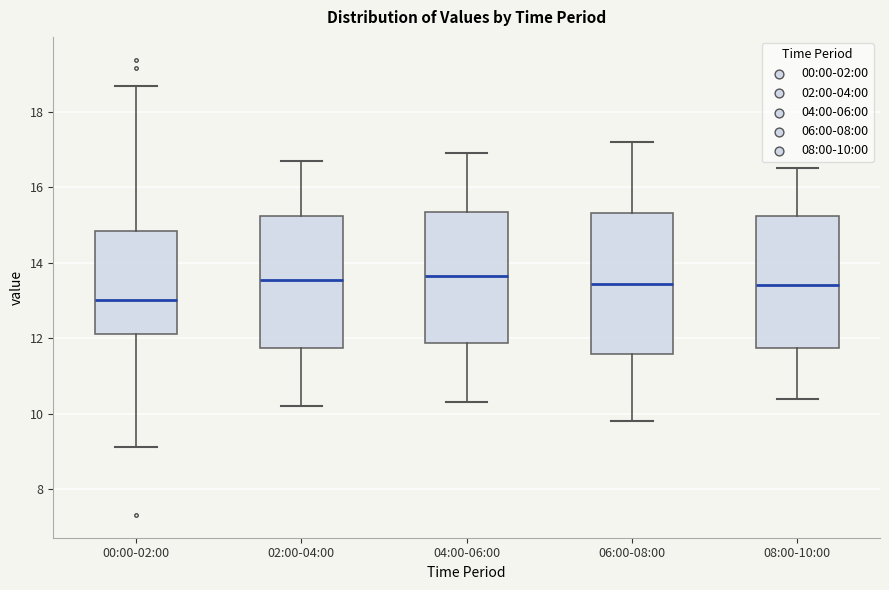

Comparing the boxes themselves (not the whiskers), which one is the tallest?

06:00-08:00